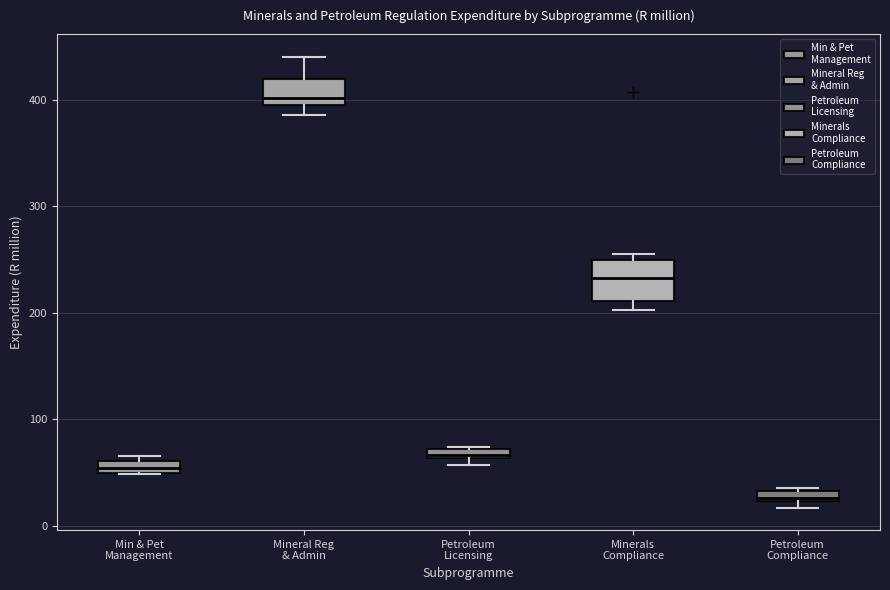

Where is the upper edge of the box for Mineral Reg & Admin on the y-axis? The values are not printed on the chart, so give them approximately, as read against the axis.

420